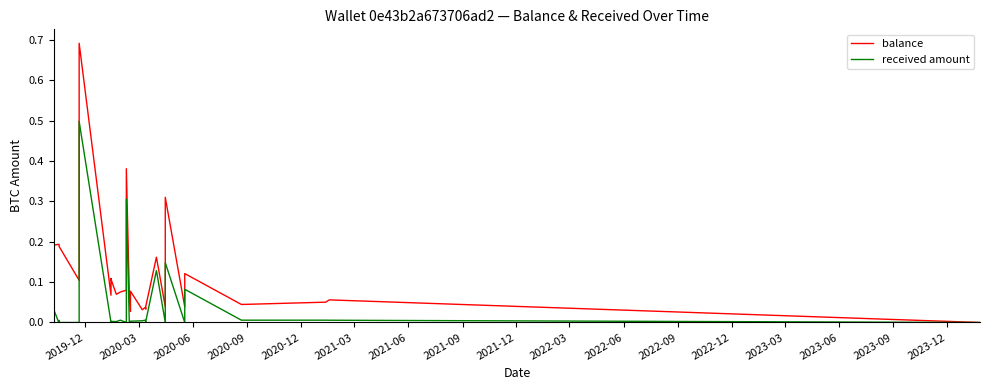

How many categories are shown in the chart?

39